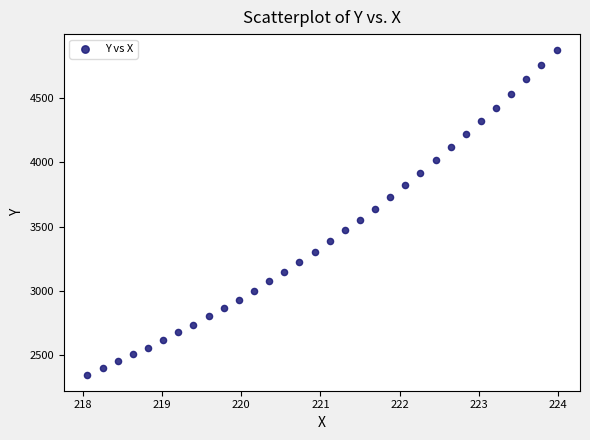

What is the range of X values (max minus min)?

5.9